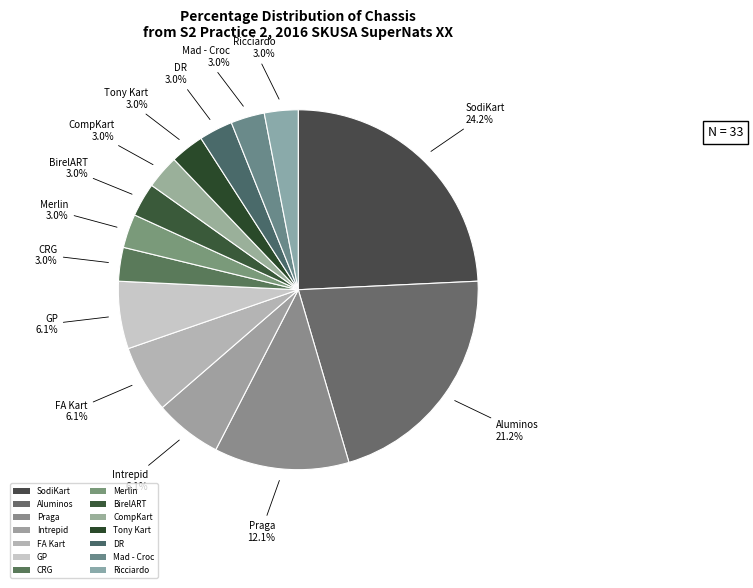

What is the ratio of the value at Aluminos to the value at Merlin?

7.0